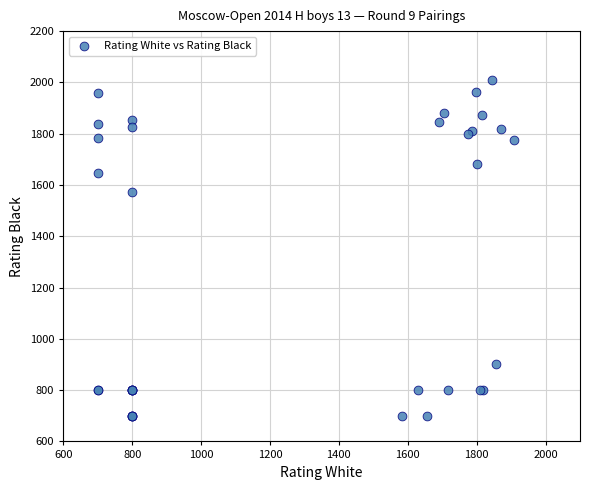

What Y value in the scatter plot is closest to 1354?

1572